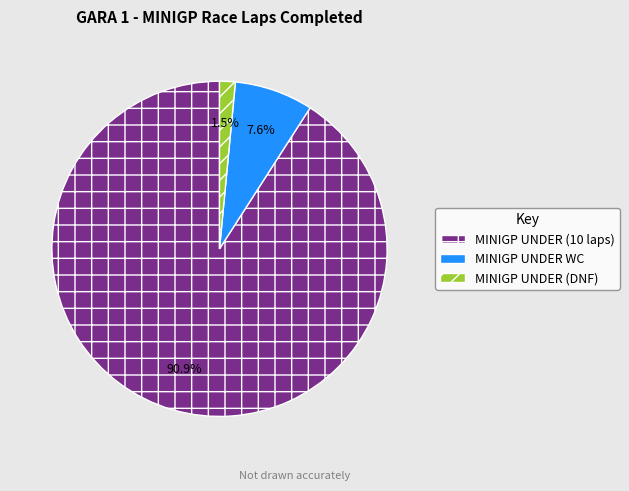

Rank the categories by value from highest to lowest.

MINIGP UNDER (10 laps), MINIGP UNDER WC, MINIGP UNDER (DNF)